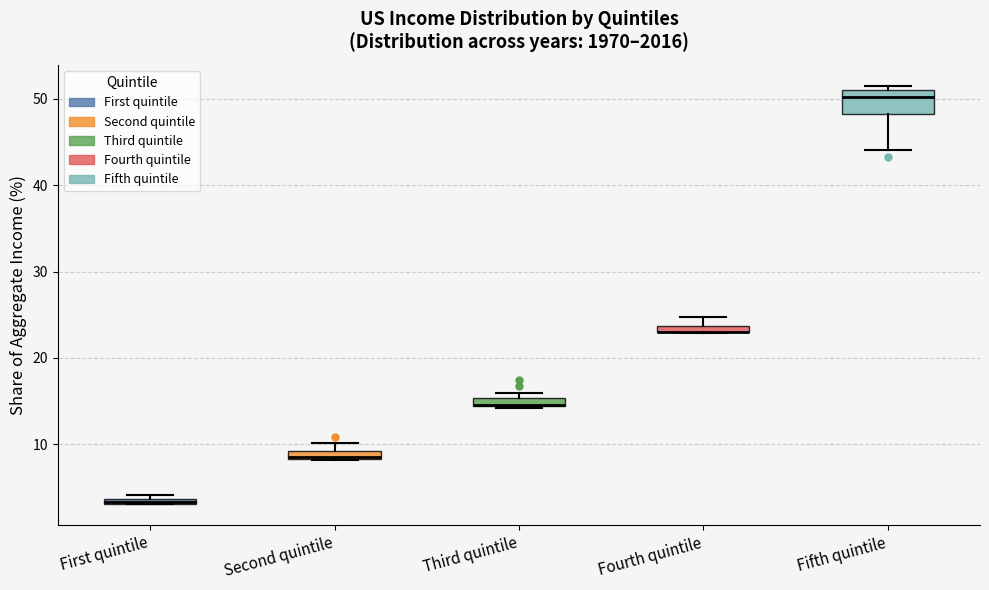

Which box is the tallest, from its lower edge to its upper edge?

Fifth quintile